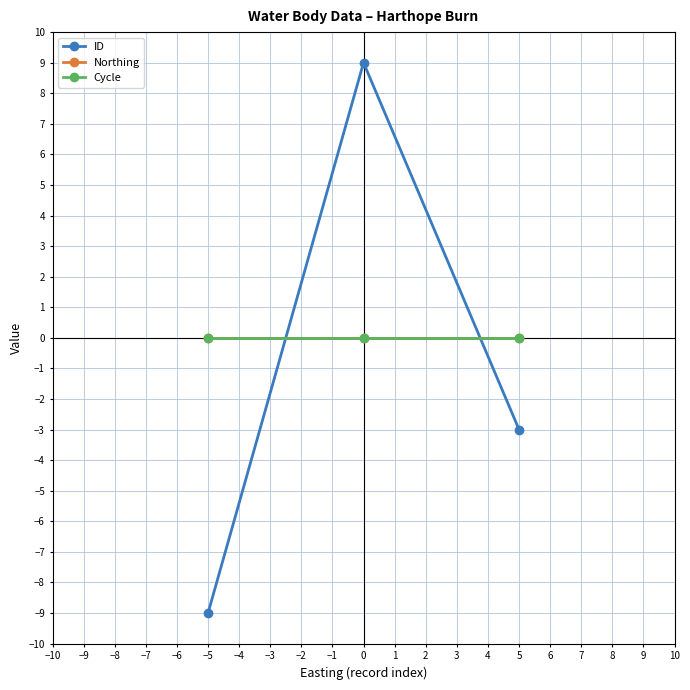

How many lines are shown in the chart?

3